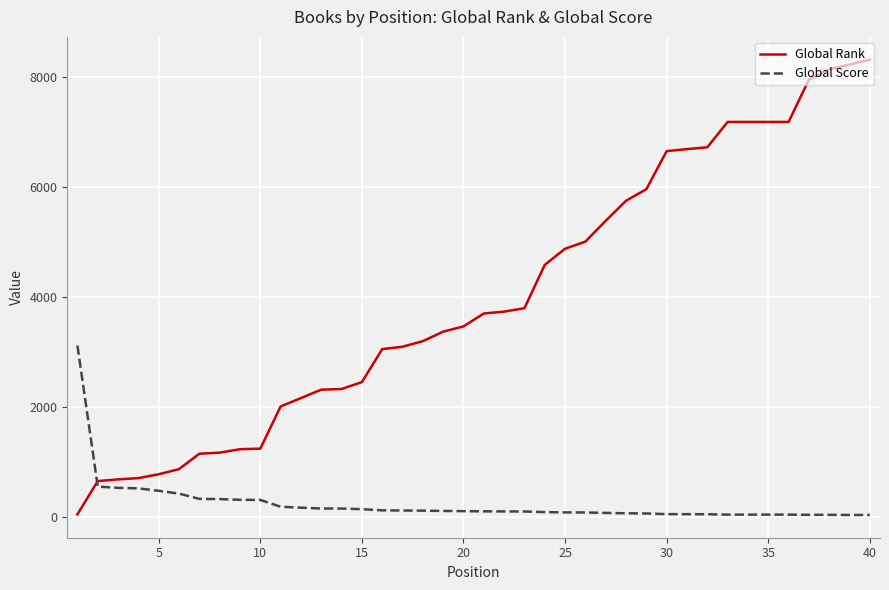

What are all the series names shown in the legend?

Global Rank, Global Score